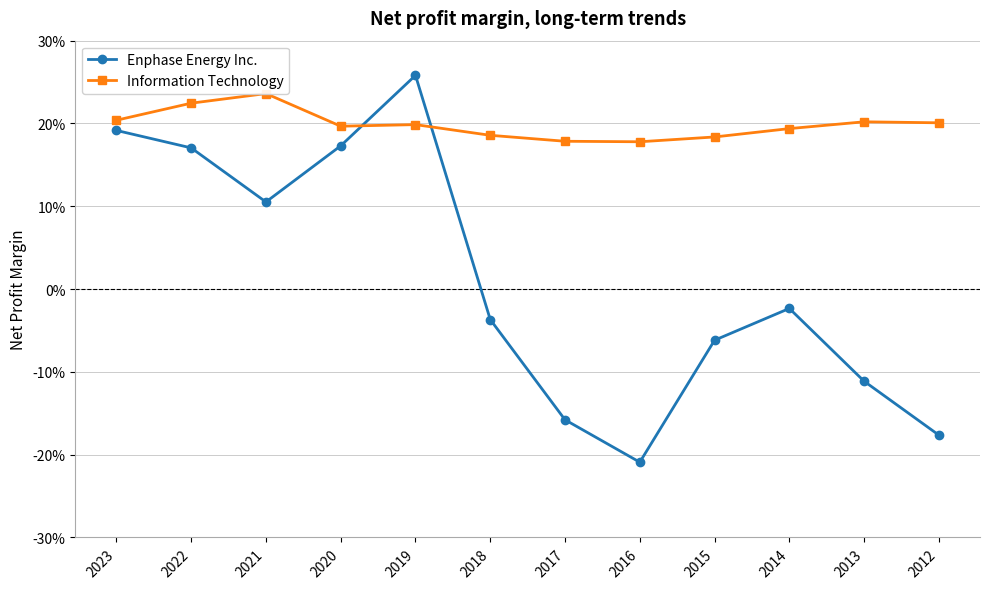

What is the difference between the Enphase Energy Inc. values at 2017 and 2019?

0.4